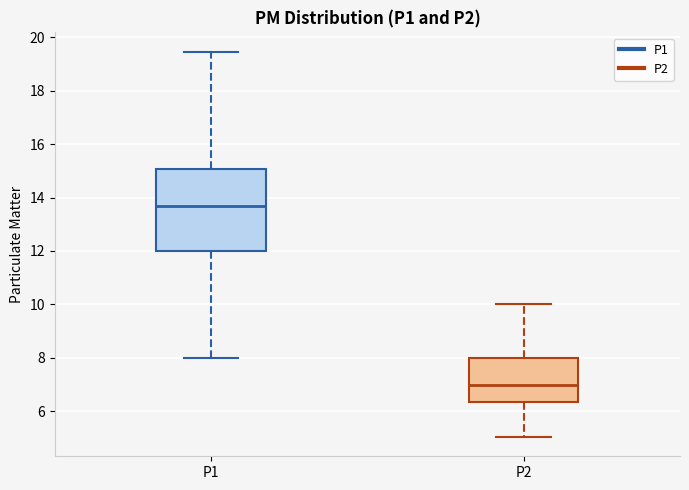

Where does the lower whisker of the box for P1 end on the y-axis? The values are not printed on the chart, so give them approximately, as read against the axis.

8.0